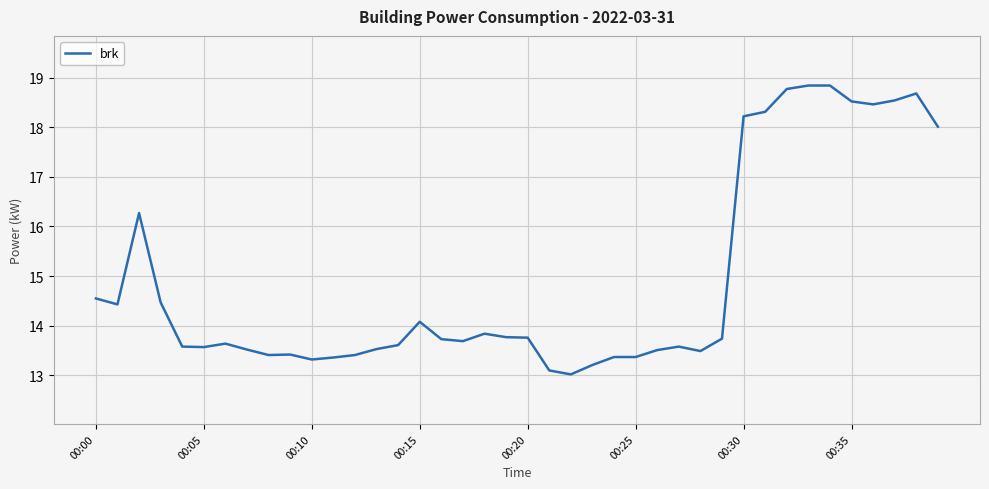

Does the chart have visible grid lines?

Yes